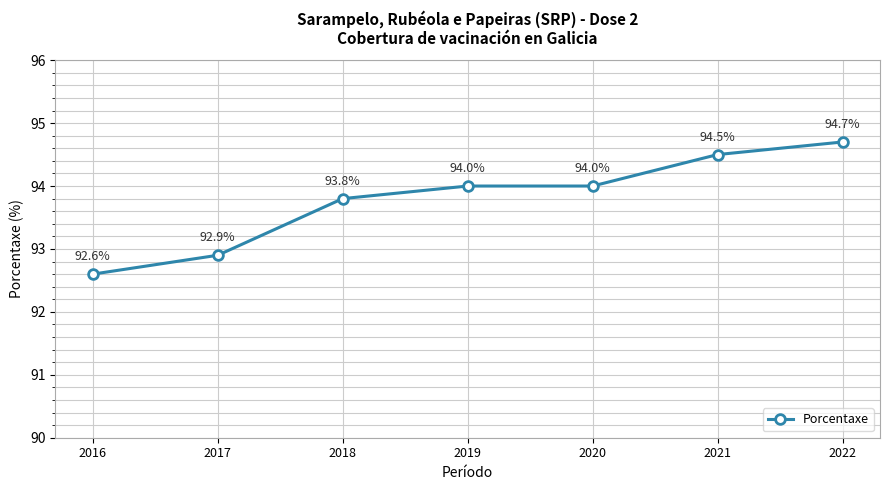

Reading right to left, what are all the values shown in this chart?

2022=94.7	2021=94.5	2020=94.0	2019=94.0	2018=93.8	2017=92.9	2016=92.6